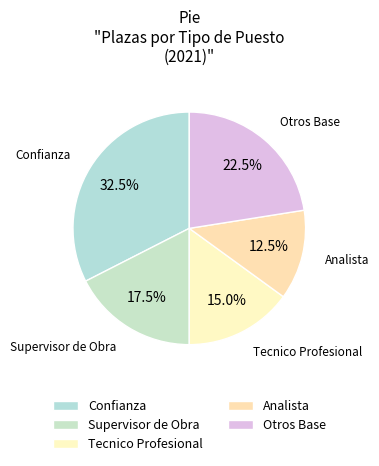

Rank the categories by value from lowest to highest.

Analista, Tecnico Profesional, Supervisor de Obra, Otros Base, Confianza